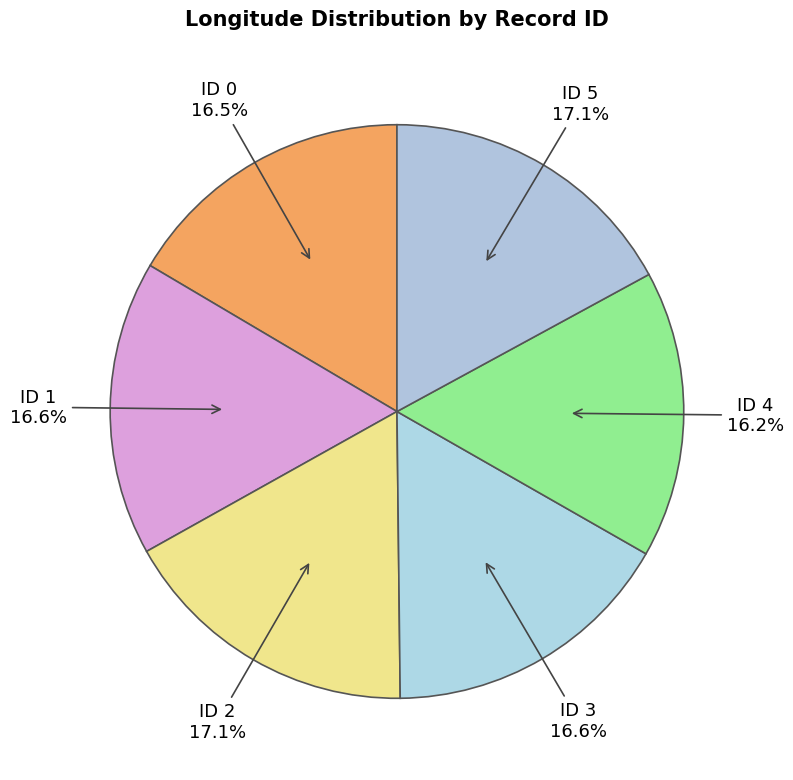

What percentage do ID 1 and ID 5 together represent?

33.7%